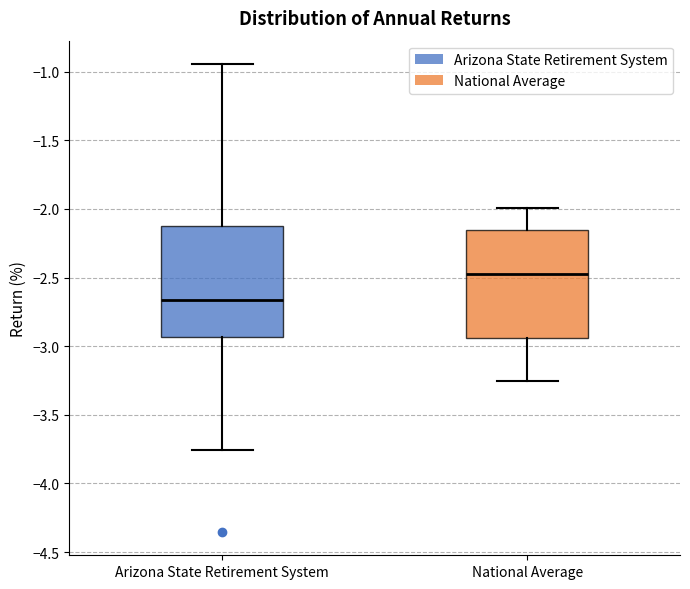

Where is the upper edge of the box for National Average on the y-axis? The values are not printed on the chart, so give them approximately, as read against the axis.

-2.15